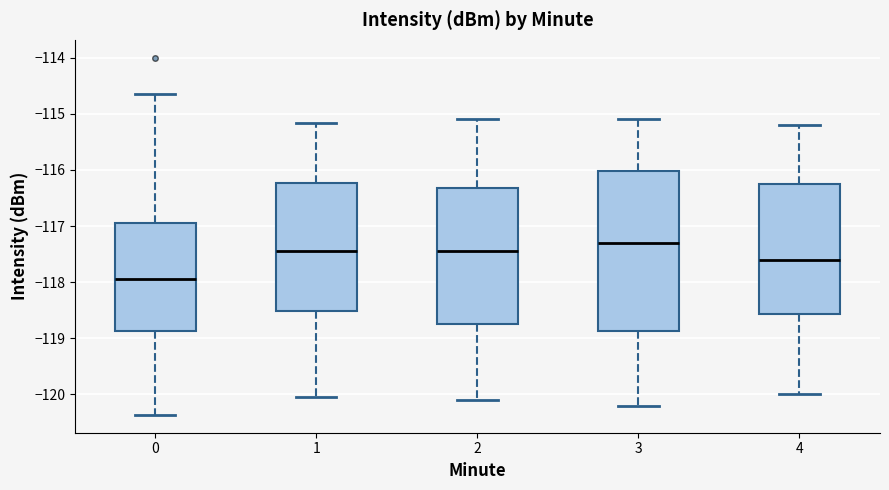

Reading left to right, transcribe this box plot: for each box, give where its median line is, the range the box spans, and where its two whiskers end, as read against the y-axis. The values are not printed on the chart, so give them approximately, as read against the axis.

0: median -117.9, box -118.9 to -116.9, whiskers -120.4 to -114.7
1: median -117.4, box -118.5 to -116.2, whiskers -120.0 to -115.2
2: median -117.4, box -118.7 to -116.3, whiskers -120.1 to -115.1
3: median -117.3, box -118.9 to -116.0, whiskers -120.2 to -115.1
4: median -117.6, box -118.6 to -116.2, whiskers -120.0 to -115.2